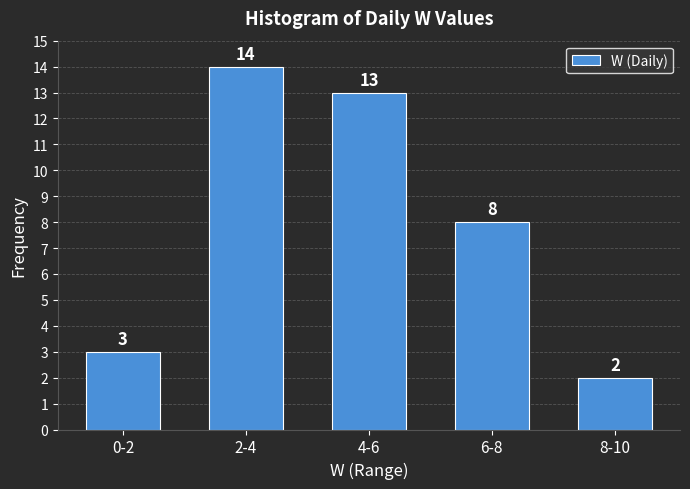

Reading left to right, extract all data points from this chart.

3	14	13	8	2